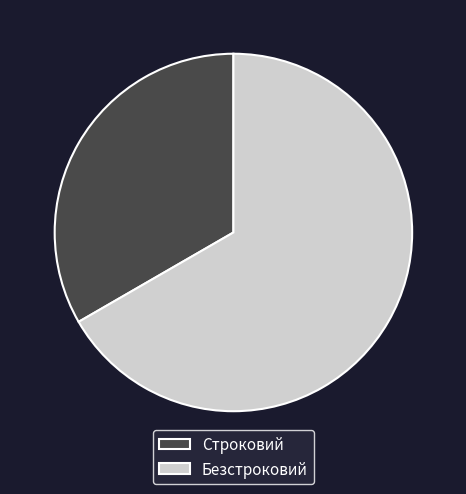

Combined, do Безстроковий and Строковий account for over 50%?

Yes